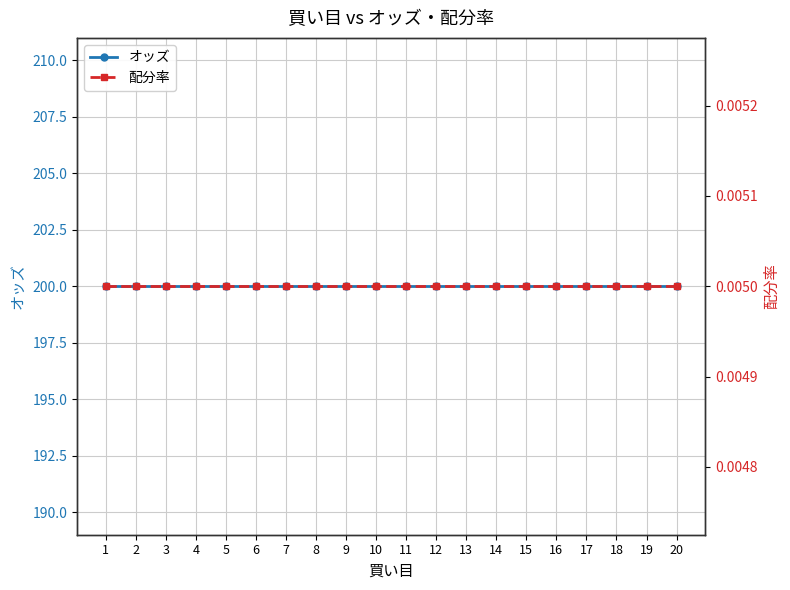

The 配分率 series shows 0.0 at 20. True or false?

True